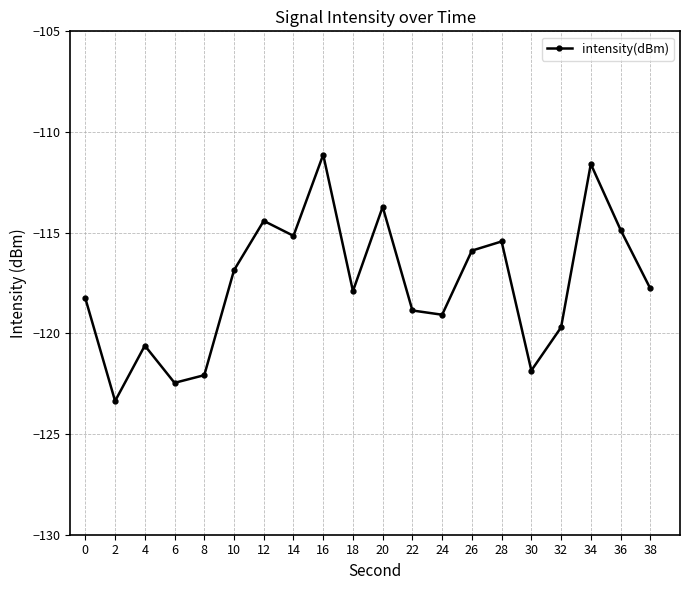

At which category does the chart reach its peak across all series?

16